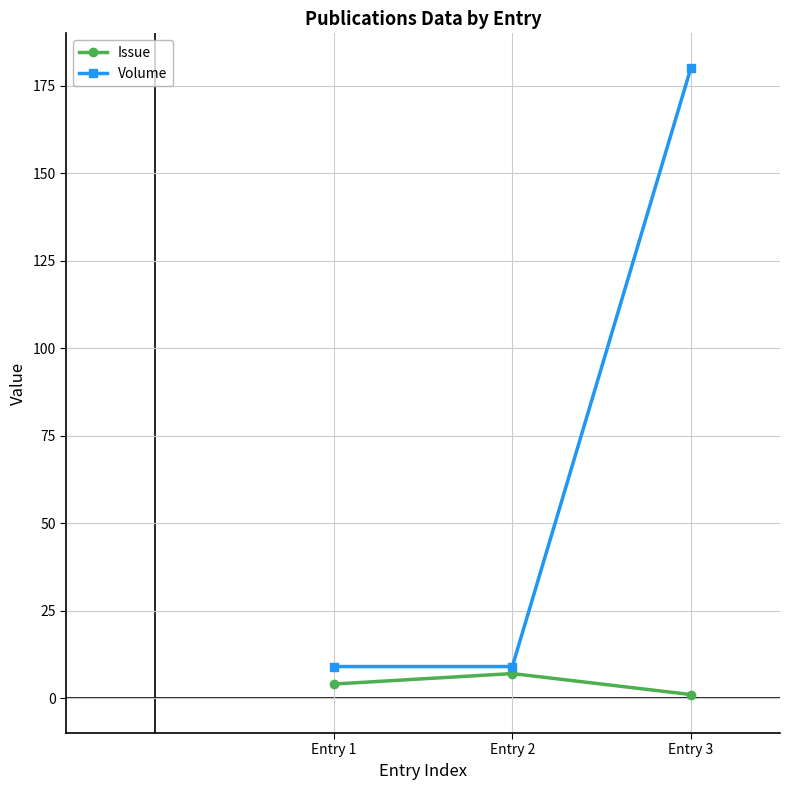

Read the Volume value at Entry 2.

9